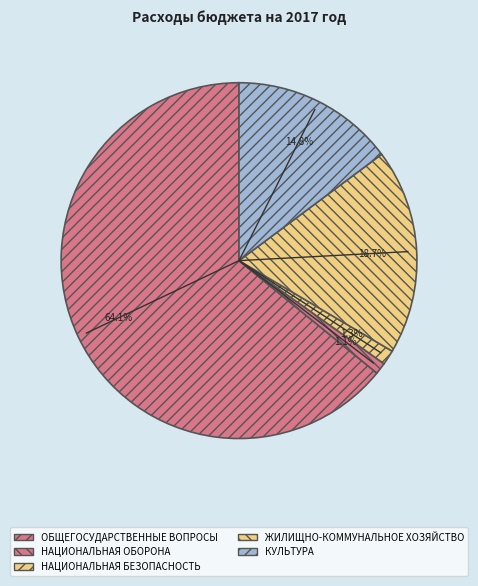

Does any single category account for the majority?

Yes